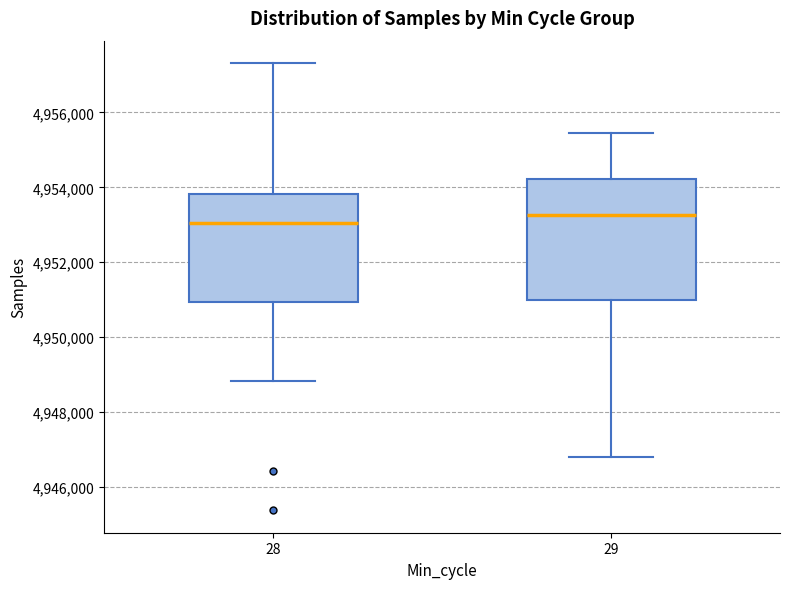

Which box is the tallest, from its lower edge to its upper edge?

29